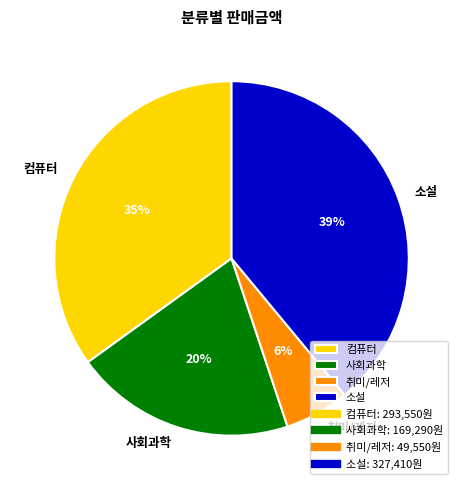

The 컴퓨터 slice represents 48% of the pie. True or false?

False